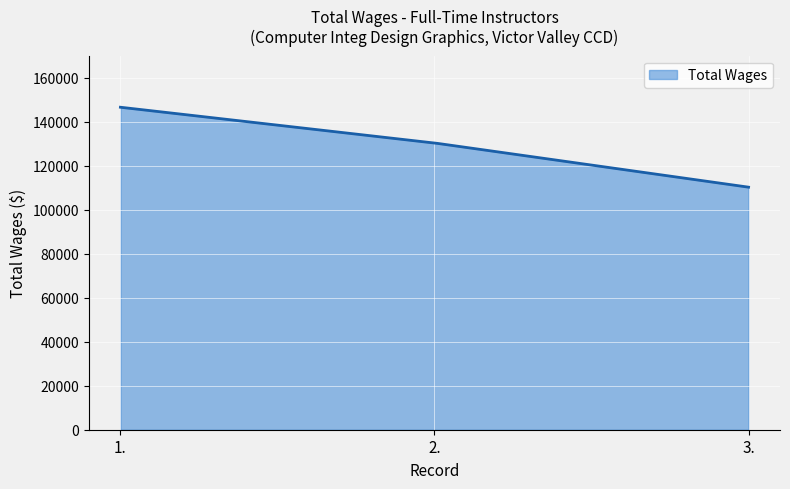

What is the difference between the maximum and minimum values?

36340.0